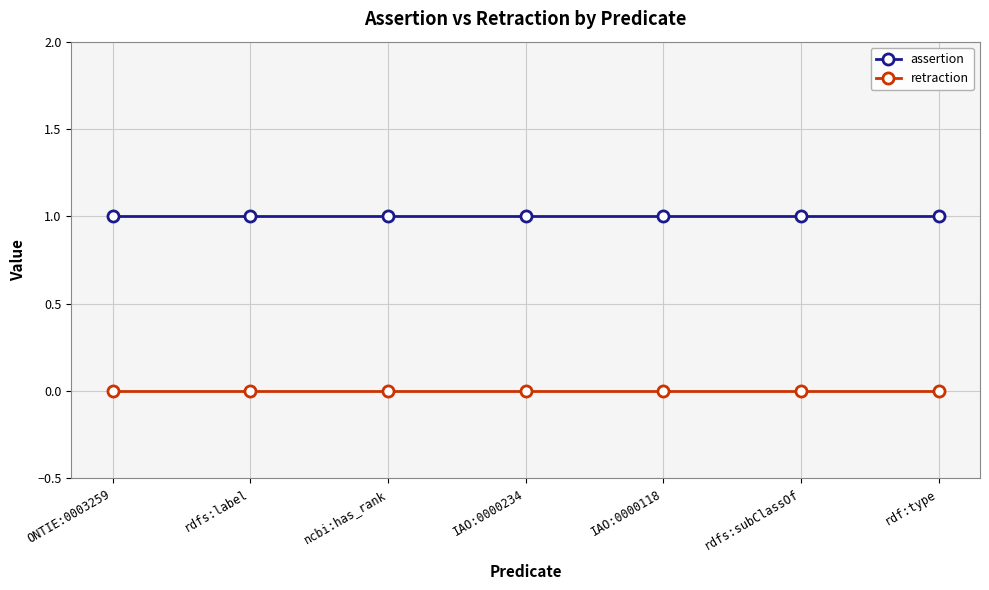

Is it true that assertion equals 2 at rdf:type?

False